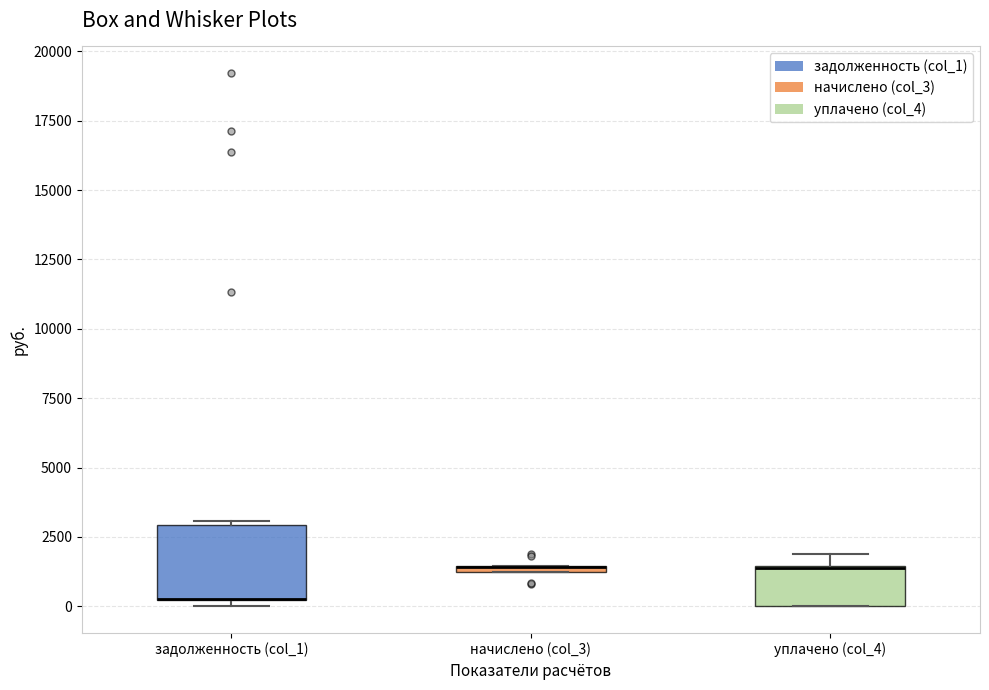

Where is the lower edge of the box for уплачено (col_4) on the y-axis? The values are not printed on the chart, so give them approximately, as read against the axis.

0